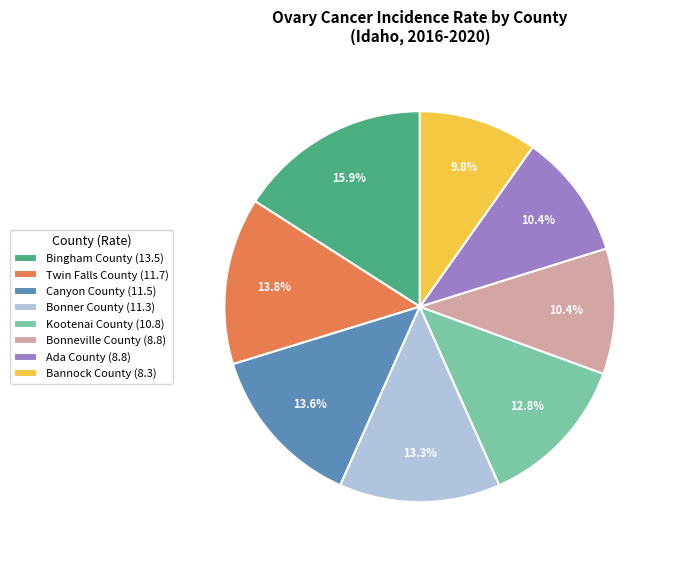

To the nearest percent, what percentage of the pie is Bannock County?

10%